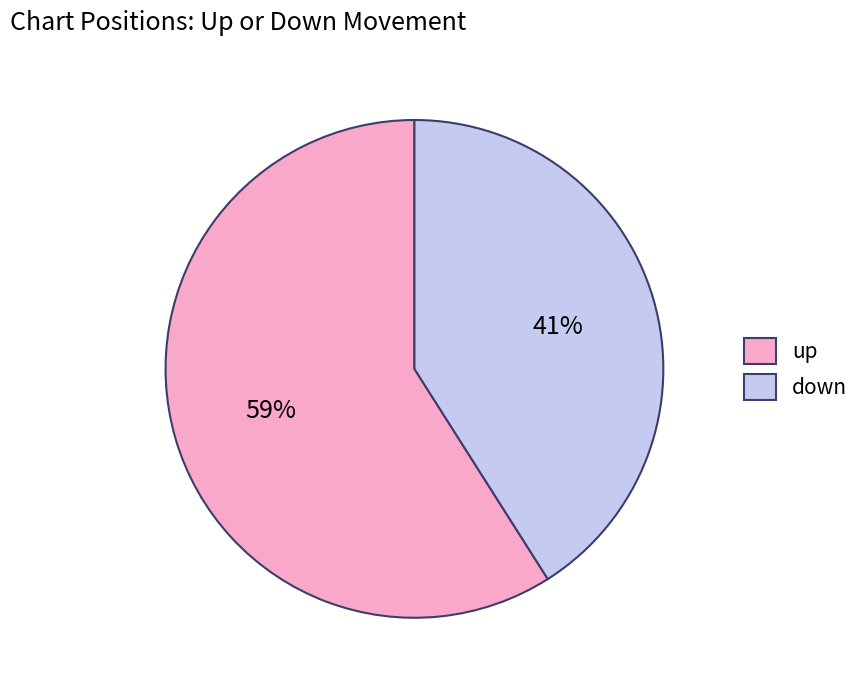

What is the majority slice?

up